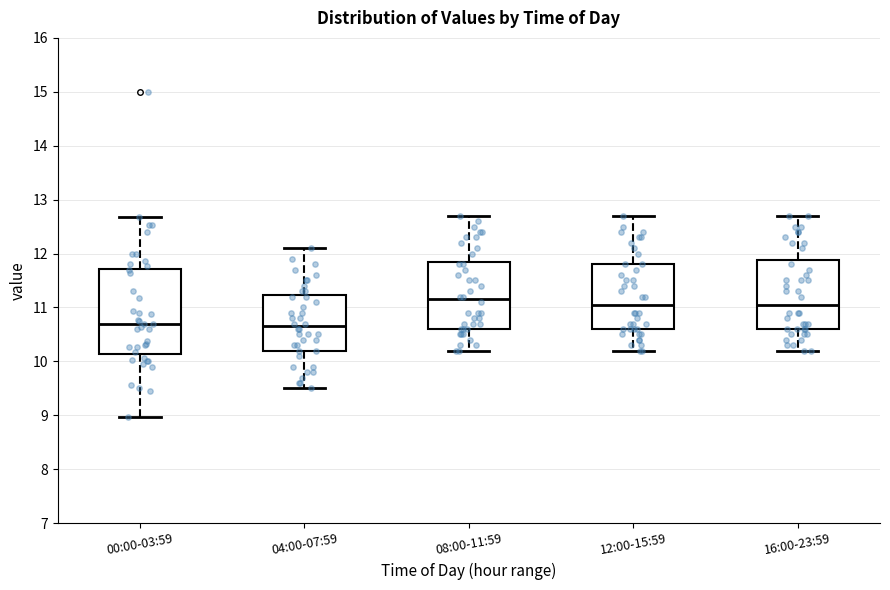

Reading left to right, read every box against the y-axis: the position of its median line, the range the box covers, and the ends of its whiskers. The values are not printed on the chart, so give them approximately, as read against the axis.

00:00-03:59: median 10.7, box 10.1 to 11.7, whiskers 9.0 to 12.7
04:00-07:59: median 10.7, box 10.2 to 11.2, whiskers 9.5 to 12.1
08:00-11:59: median 11.2, box 10.6 to 11.9, whiskers 10.2 to 12.7
12:00-15:59: median 11.1, box 10.6 to 11.8, whiskers 10.2 to 12.7
16:00-23:59: median 11.1, box 10.6 to 11.9, whiskers 10.2 to 12.7